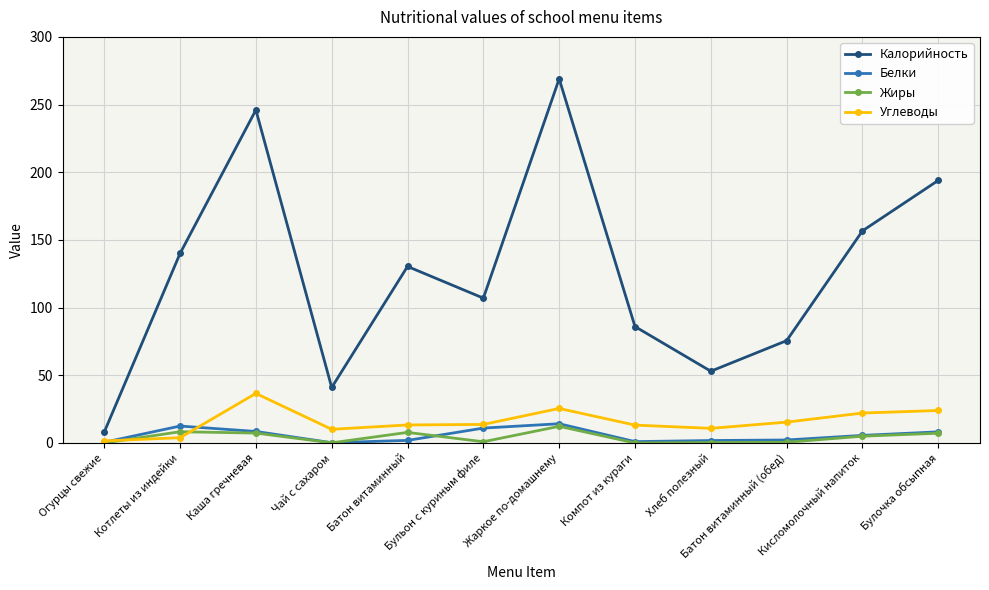

The value of Углеводы at Булочка обсыпная is 11.5. True or false?

False